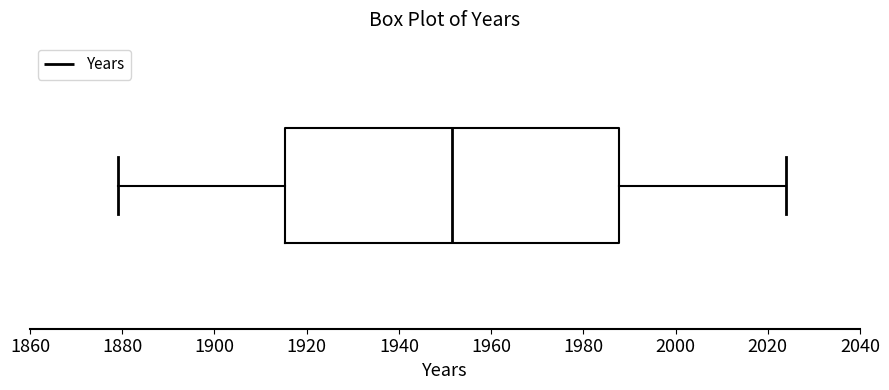

Where does the left whisker of the box end on the x-axis? The values are not printed on the chart, so give them approximately, as read against the axis.

1880